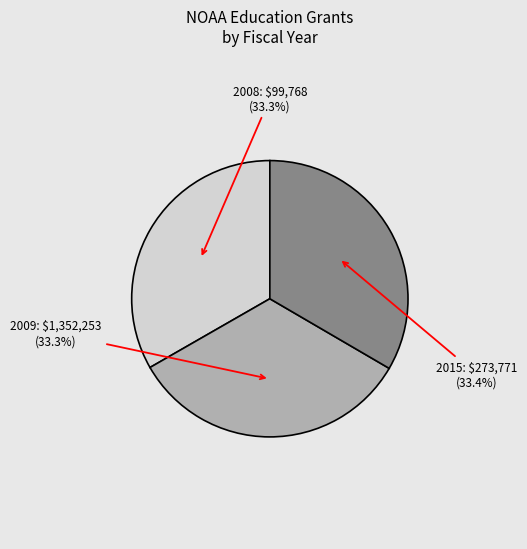

Is there a majority slice in this chart?

No